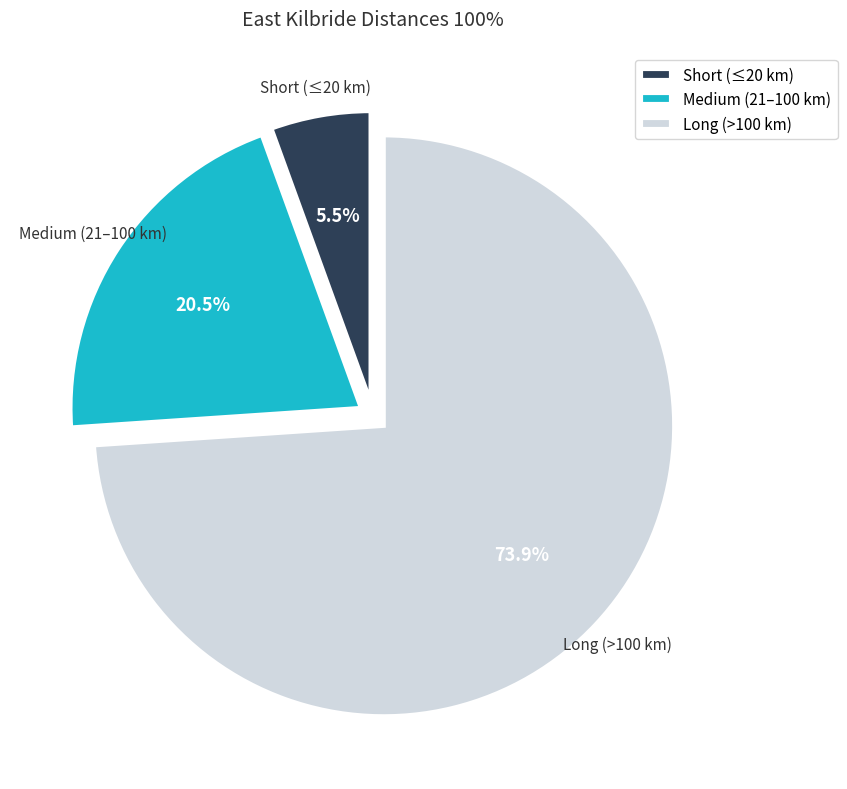

What percentage is NOT represented by Medium (21–100 km)?

79.5%